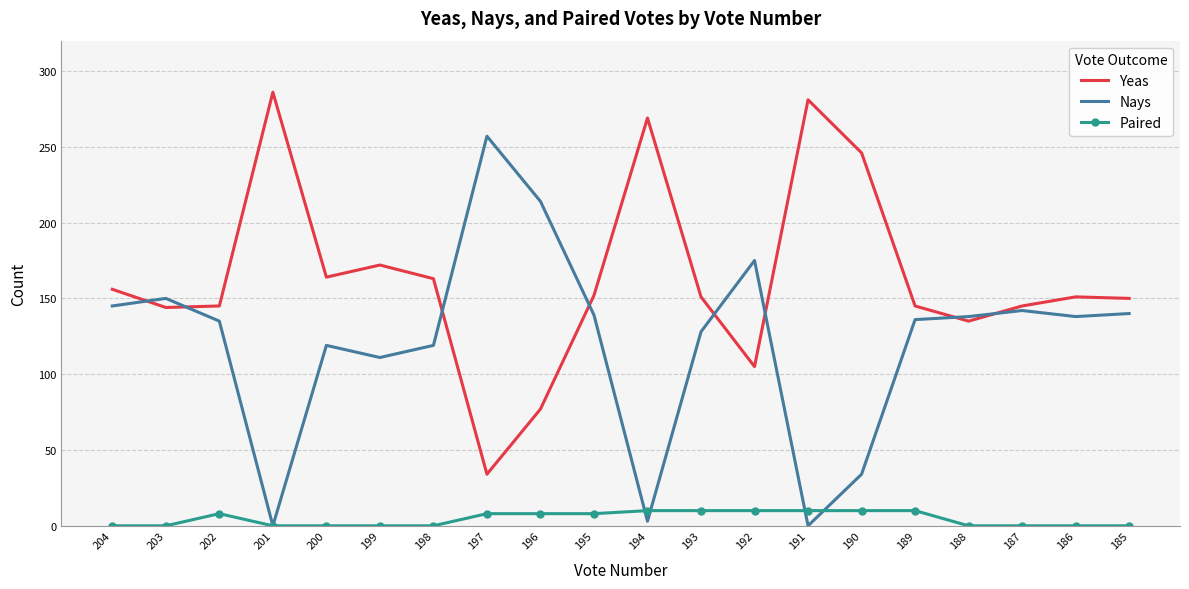

What is the maximum value shown in the chart?

286